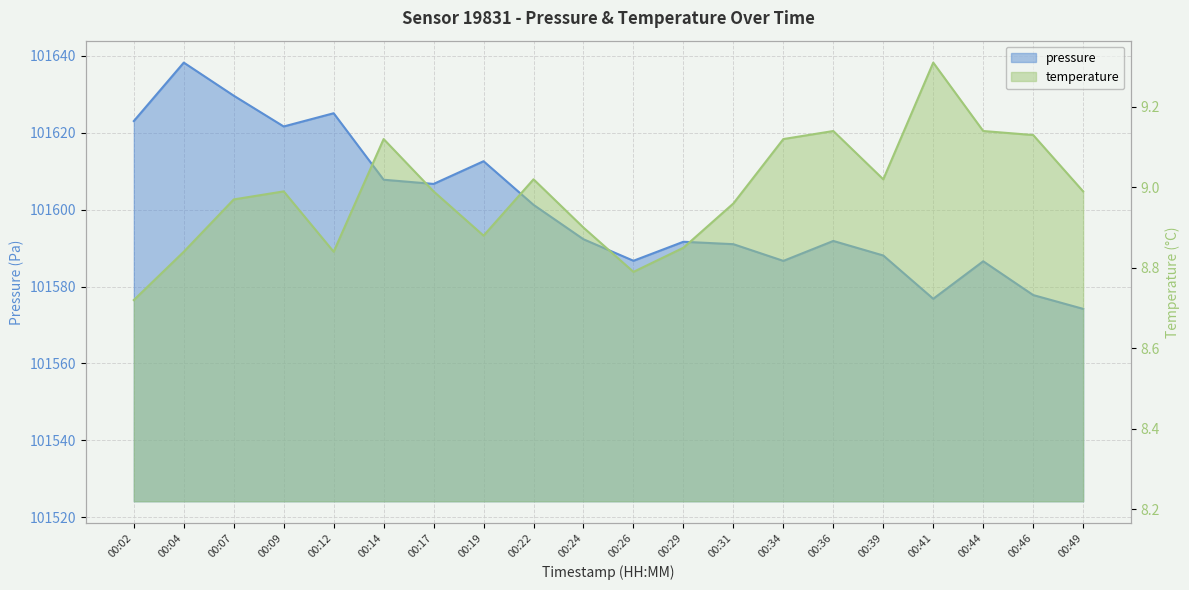

What is the difference between the maximum and minimum values in the temperature series?

0.6